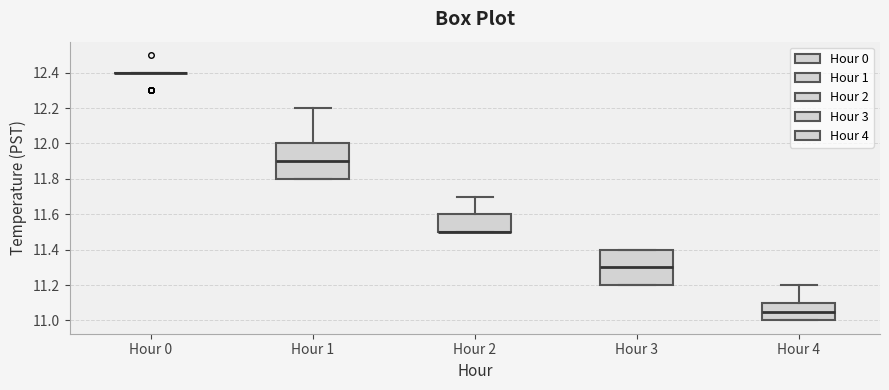

Reading left to right, read every box against the y-axis: the position of its median line, the range the box covers, and the ends of its whiskers. The values are not printed on the chart, so give them approximately, as read against the axis.

Hour 0: box collapsed to a line at 12.40, whiskers 12.40 to 12.40
Hour 1: median 11.90, box 11.80 to 12.00, whiskers 11.80 to 12.20
Hour 2: median 11.50 (drawn on the box's lower edge), box 11.50 to 11.60, whiskers 11.50 to 11.70
Hour 3: median 11.30, box 11.20 to 11.40, whiskers 11.20 to 11.40
Hour 4: median 11.06, box 11.00 to 11.10, whiskers 11.00 to 11.20